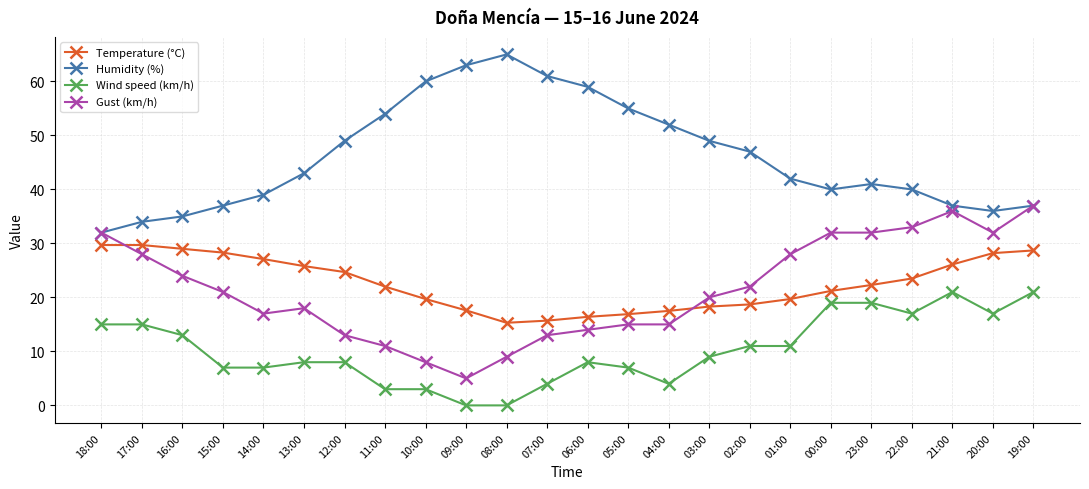

At which label is Gust (km/h) closest to 21?

15:00